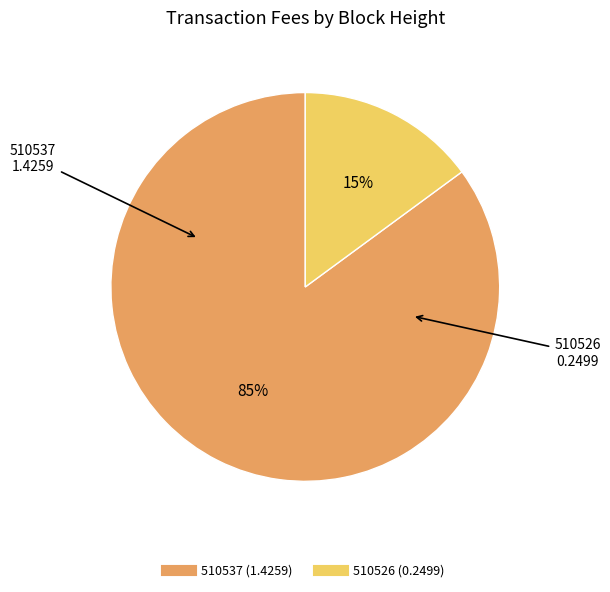

To the nearest percent, what is the combined percentage of 510537 and 510526?

100%